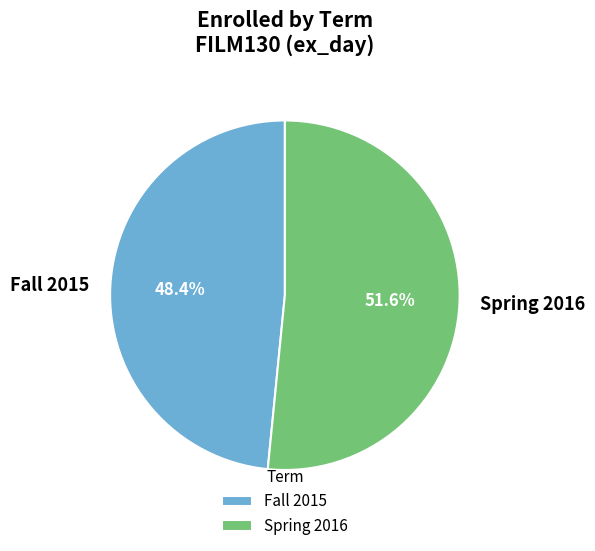

To the nearest percent, what percentage of the pie is Fall 2015?

48%